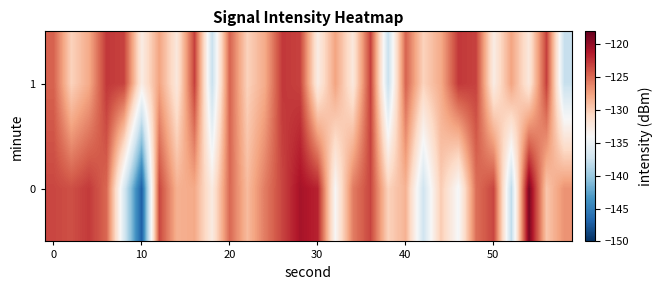

List the series in order of their peak value, highest first.

0, 1